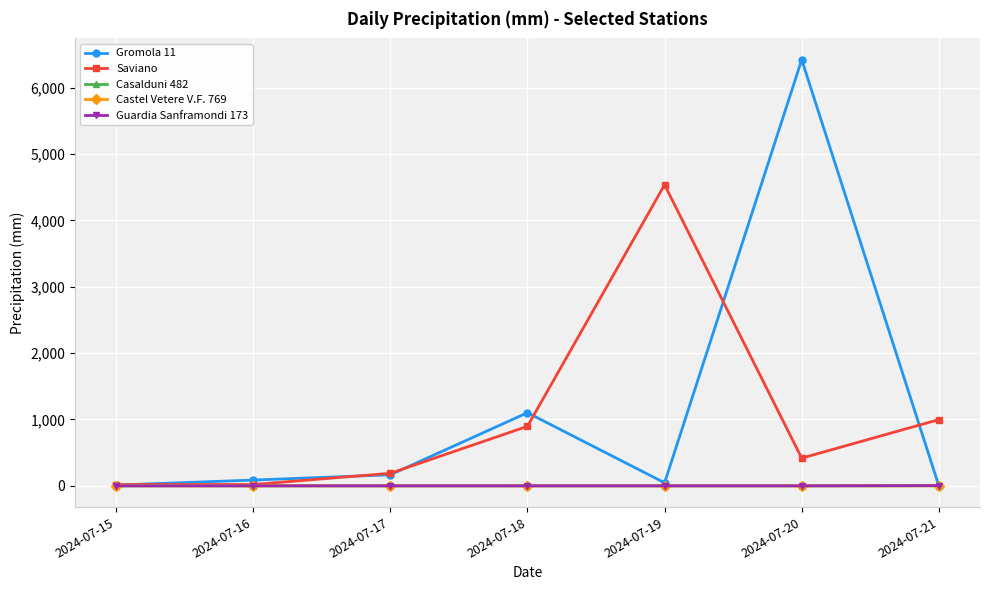

How many data points in Casalduni 482 are above 0?

1